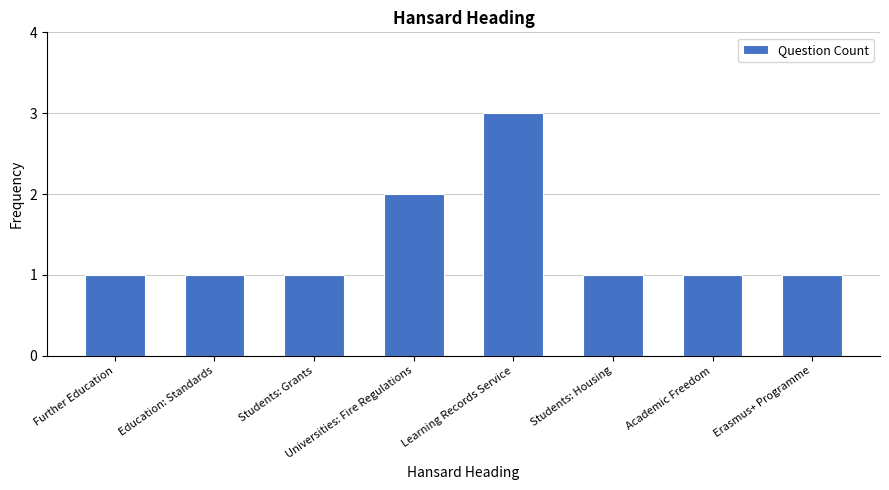

Are the bars horizontal?

No